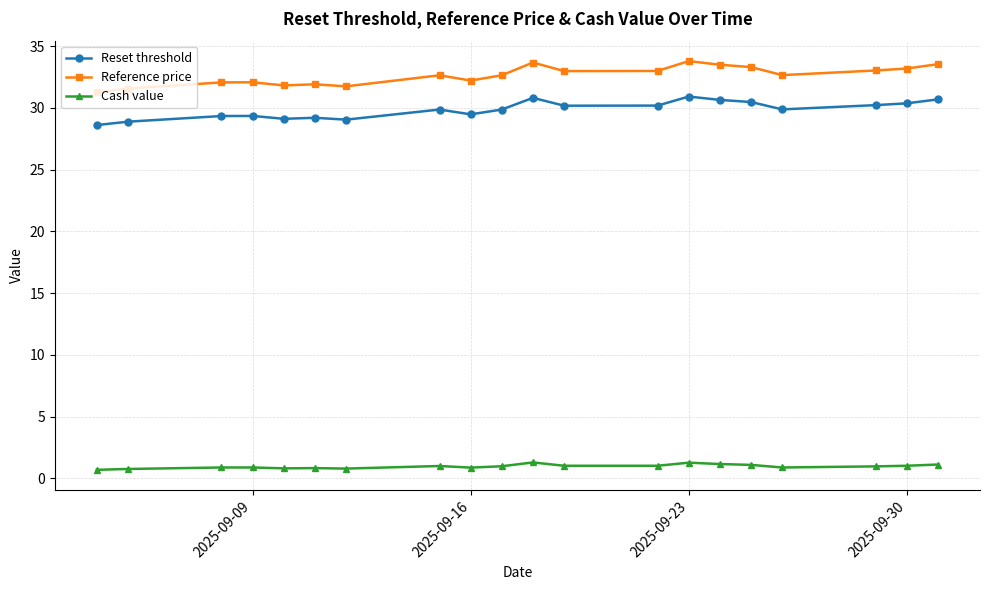

Which series has the largest total across all categories?

Reference price